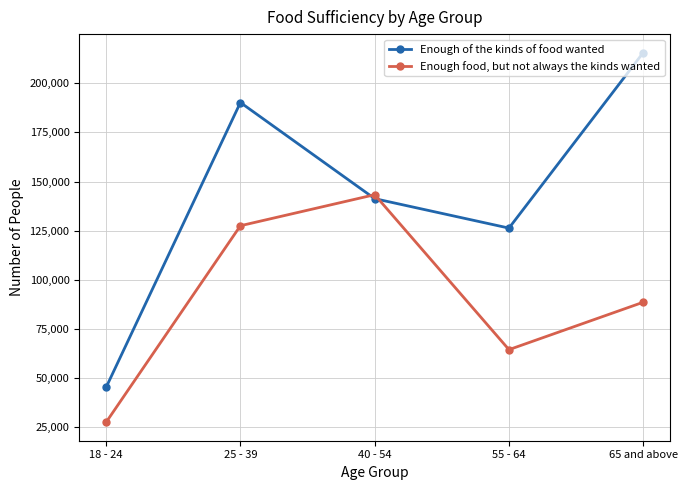

True or false: Enough food, but not always the kinds wanted and Enough of the kinds of food wanted intersect in this chart.

True